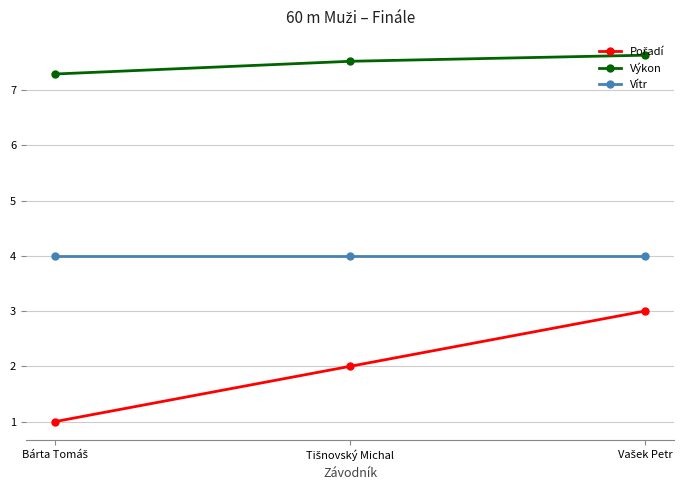

What is the value of the Výkon point at the 1st from the left?

7.3